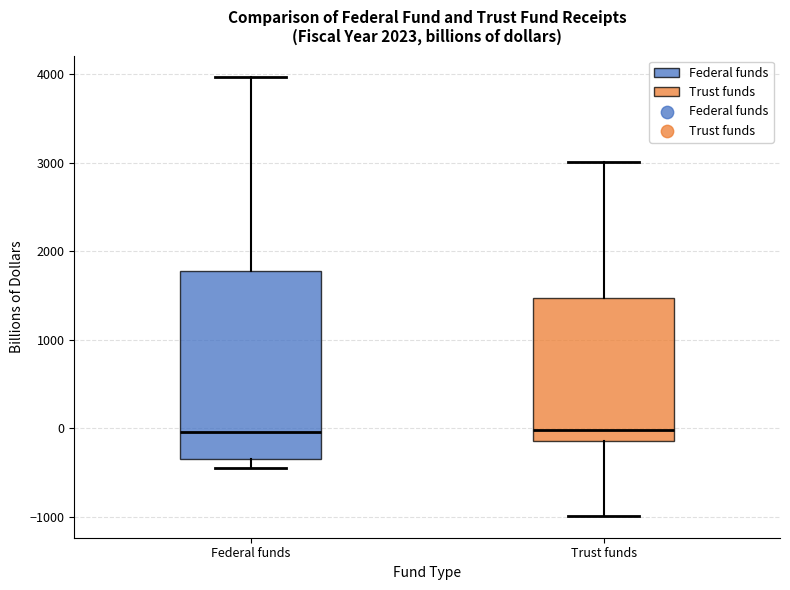

Where does the upper whisker of the box for Federal funds end on the y-axis? The values are not printed on the chart, so give them approximately, as read against the axis.

4000